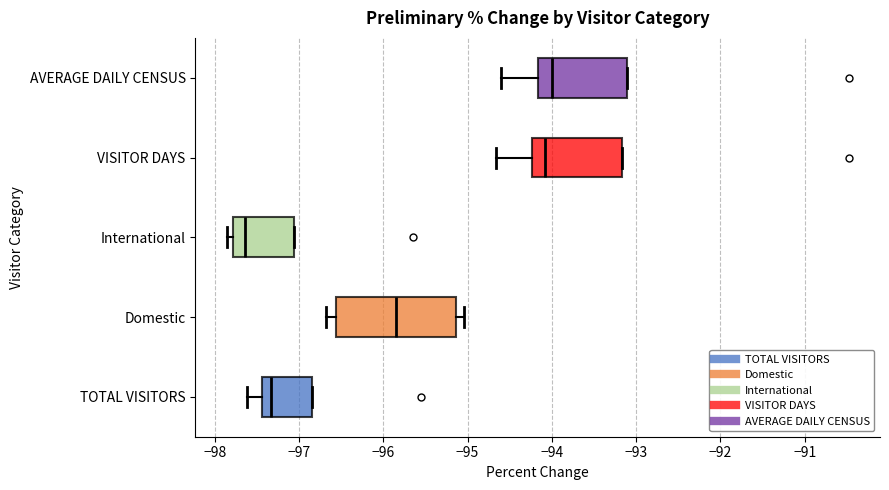

Reading bottom to top, transcribe this box plot: for each box, give where its median line is, the range the box spans, and where its two whiskers end, as read against the x-axis. The values are not printed on the chart, so give them approximately, as read against the axis.

TOTAL VISITORS: median -97.3, box -97.4 to -96.8, whiskers -97.6 to -96.8
Domestic: median -95.8, box -96.6 to -95.1, whiskers -96.7 to -95.0
International: median -97.6, box -97.8 to -97.1, whiskers -97.9 to -97.1
VISITOR DAYS: median -94.1, box -94.2 to -93.2, whiskers -94.7 to -93.2
AVERAGE DAILY CENSUS: median -94.0, box -94.2 to -93.1, whiskers -94.6 to -93.1